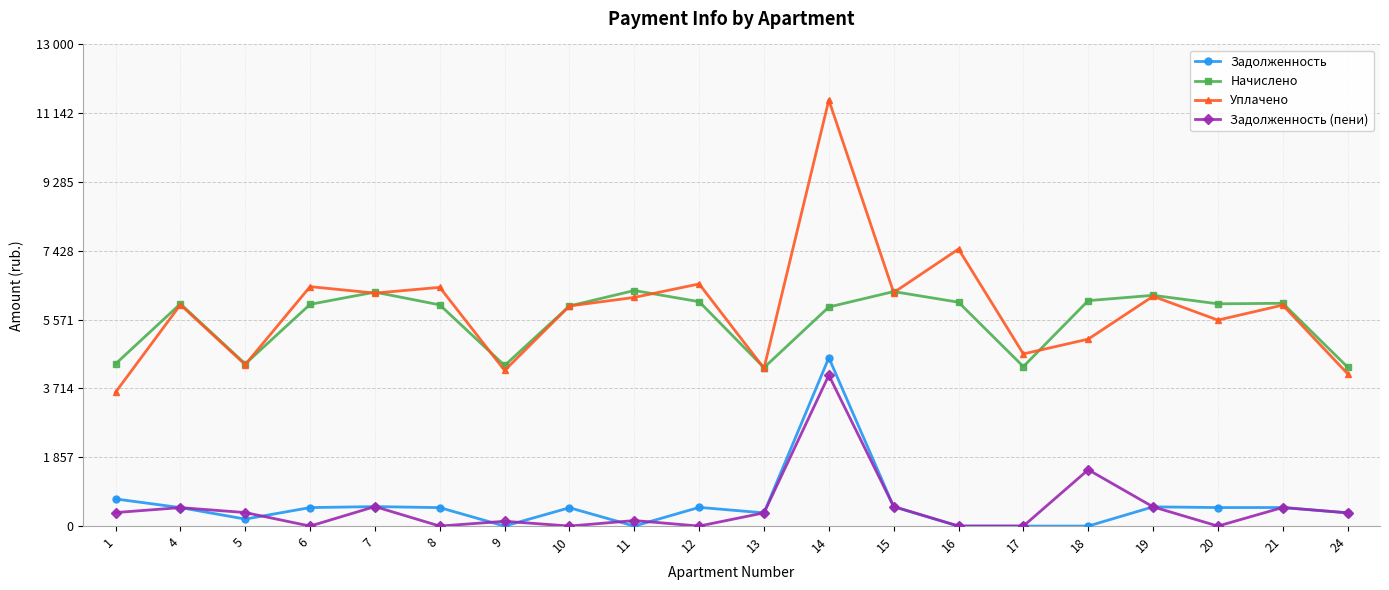

What are all the series names shown in the legend?

Задолженность, Начислено, Уплачено, Задолженность (пени)